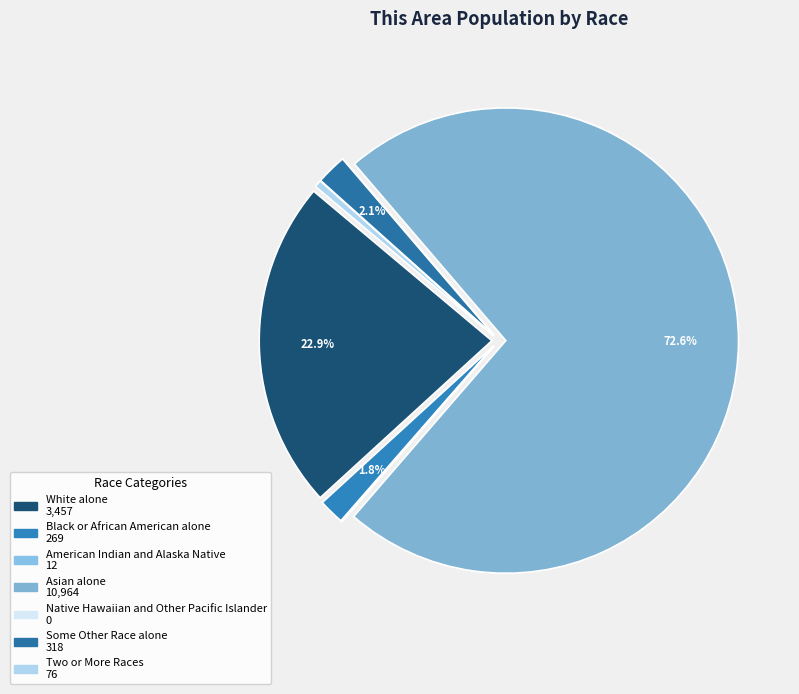

Which slice represents more than half of the pie?

Asian alone